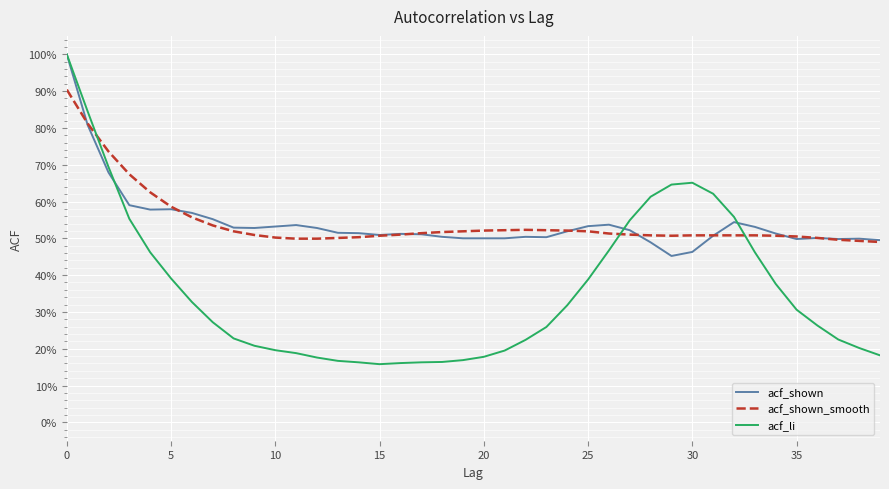

At which label is acf_shown closest to 0?

29